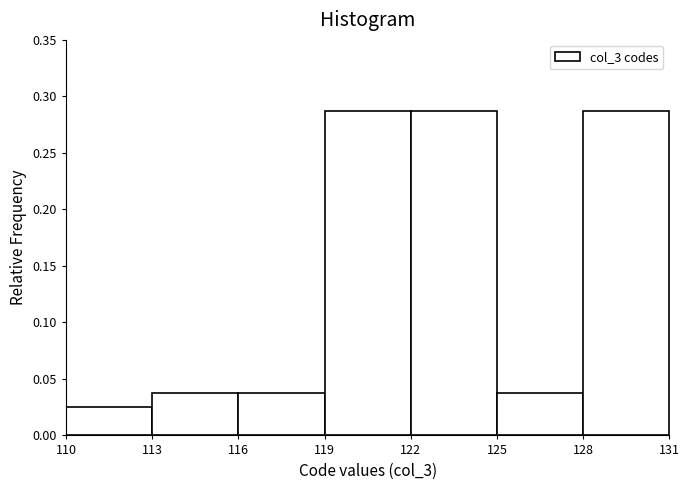

Reading left to right, list every bar in this chart as the range it spans on the x-axis followed by its height. The values are not printed on the chart, so give them approximately, as read against the axis.

110 to 113: 0.025
113 to 116: 0.040
116 to 119: 0.040
119 to 122: 0.290
122 to 125: 0.290
125 to 128: 0.040
128 to 131: 0.290